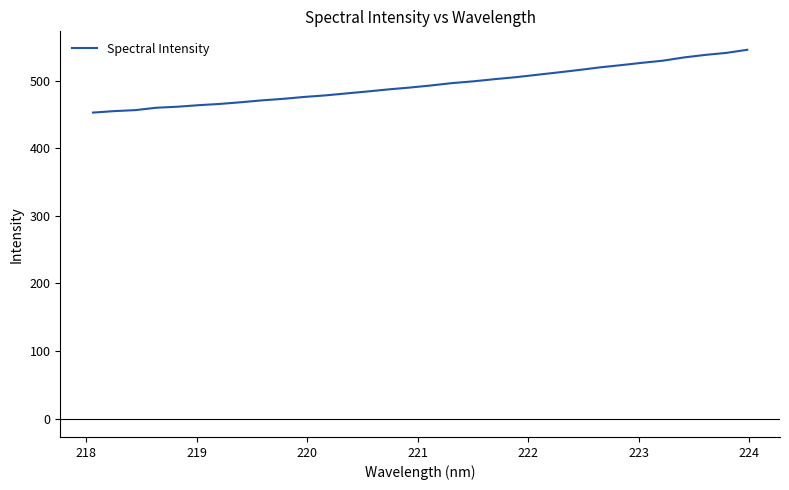

What is the greatest value displayed?

546.1